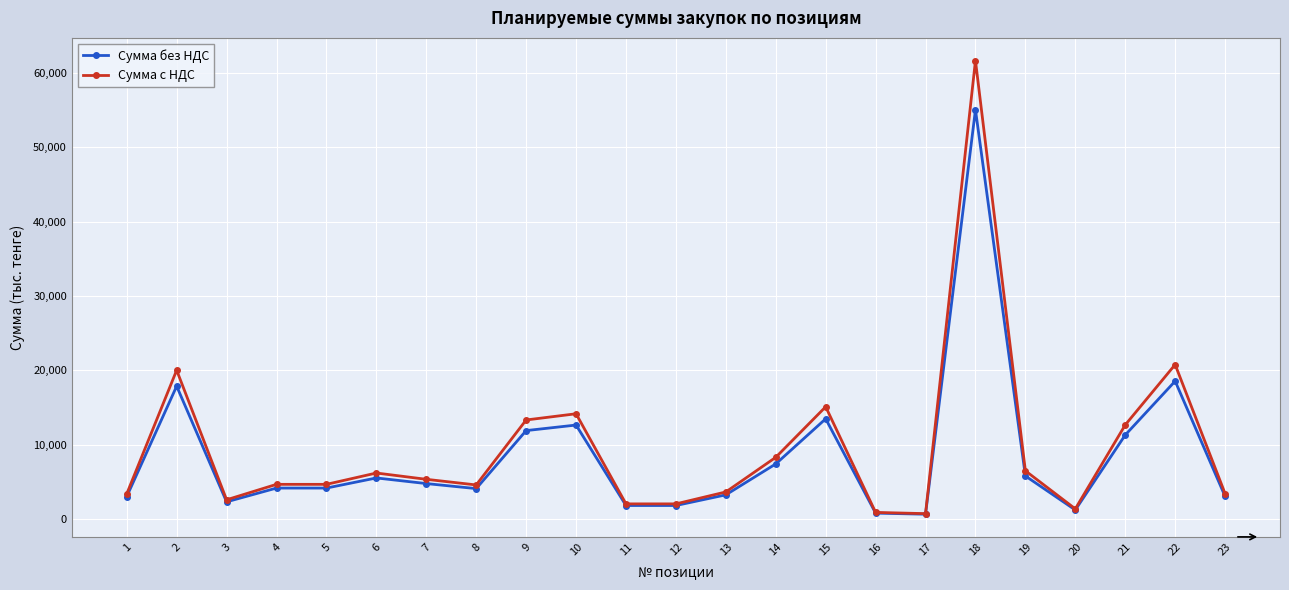

At which label is Сумма без НДС closest to 27851?

22